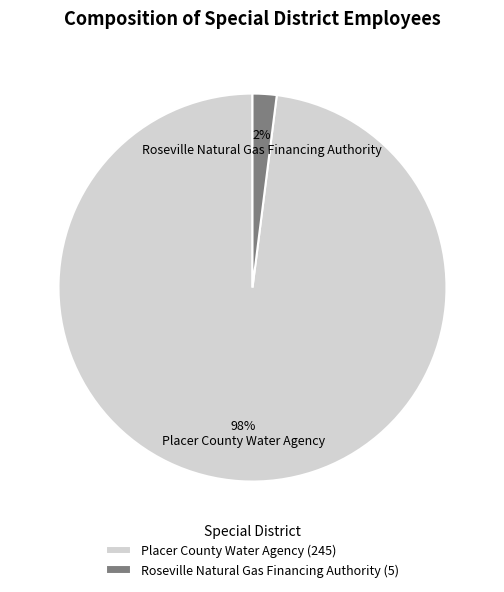

Which category has the smallest portion of the pie?

Roseville Natural Gas Financing Authority